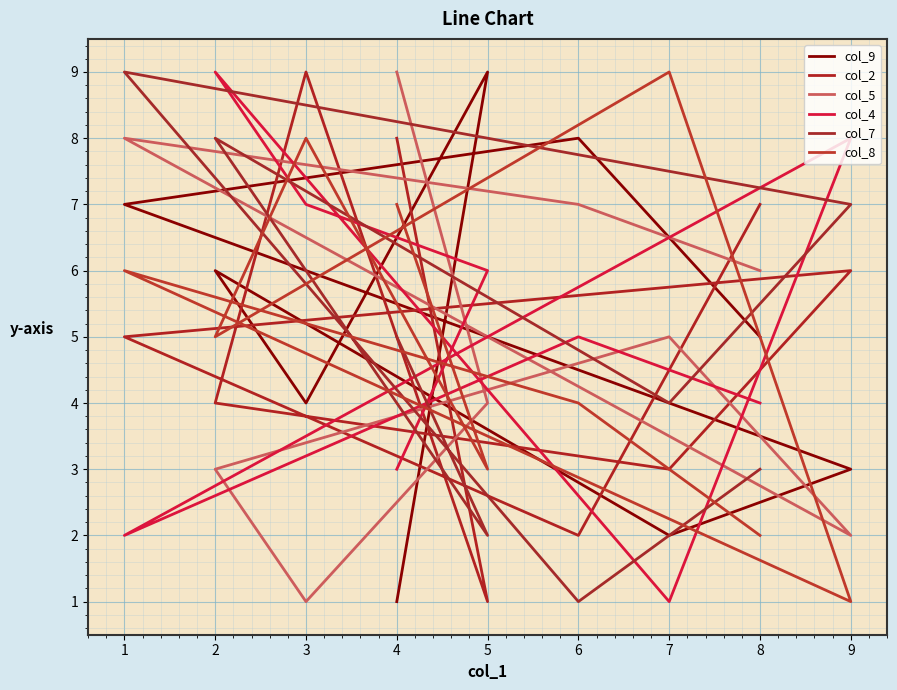

After their last crossing, which series has the higher values: col_5 or col_2?

col_2